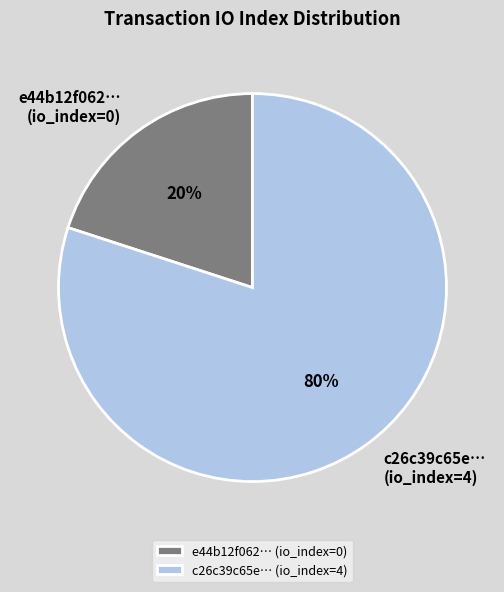

To the nearest percent, what is the average slice percentage?

50%